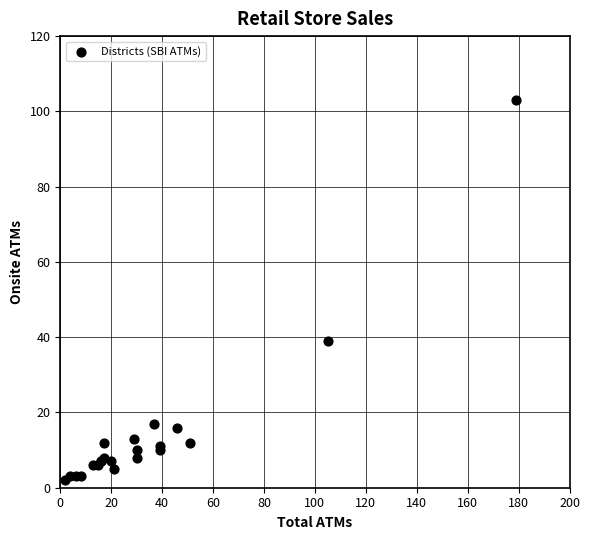

What Y value in the scatter plot is closest to 52?

39